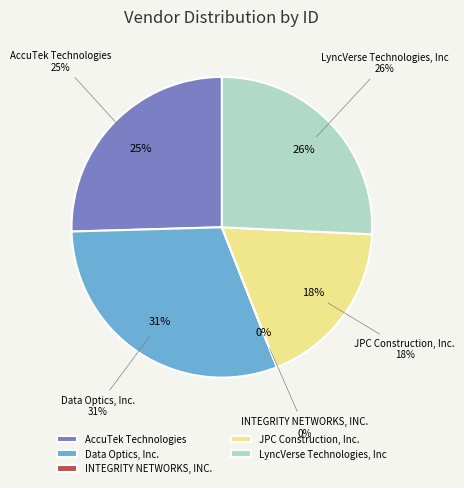

Is it true that AccuTek Technologies is 36% of the pie?

False